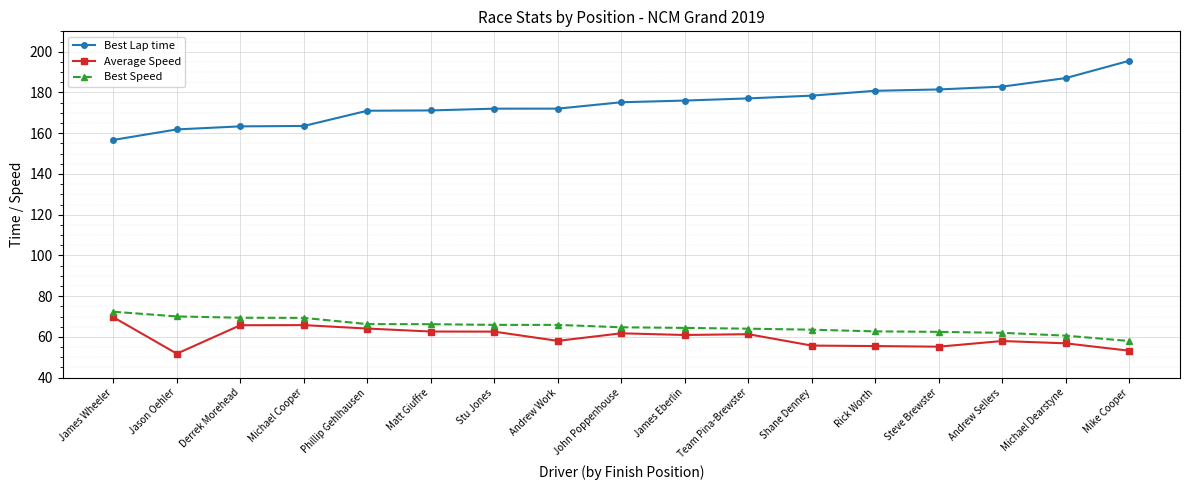

Which series changed the most between Matt Giuffre and Michael Dearstyne?

Best Lap time